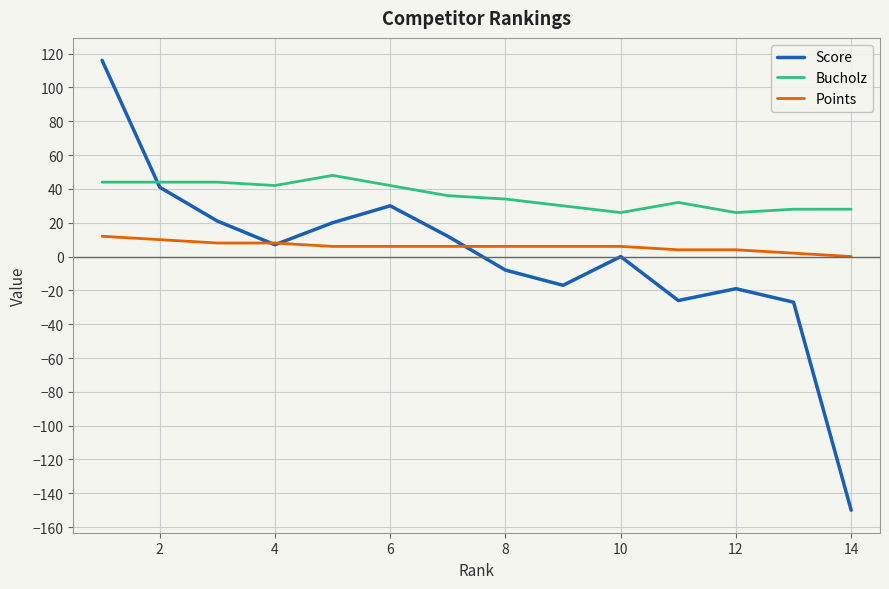

Rank the series by their maximum value, from lowest to highest.

Points, Bucholz, Score